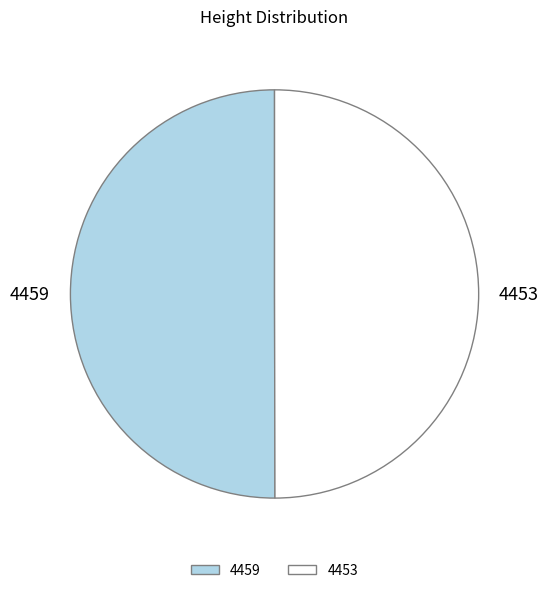

Approximately how many times larger is the value at 4453 compared to 4459?

1.0